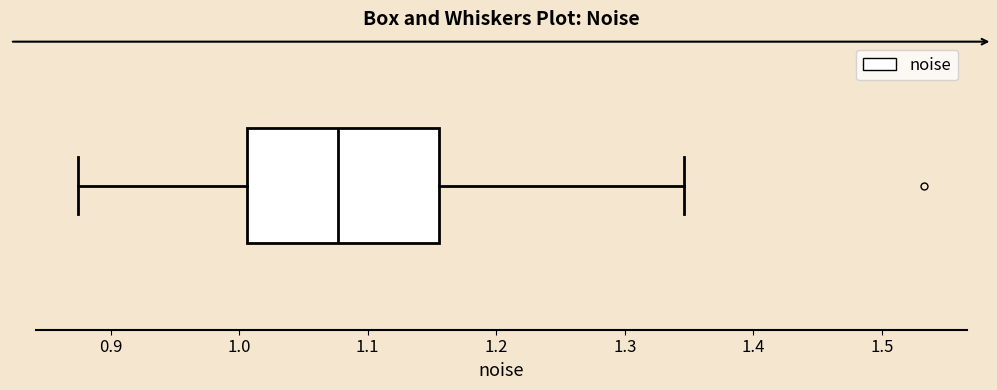

Where does the median line of the box sit on the x-axis? The values are not printed on the chart, so give them approximately, as read against the axis.

1.08